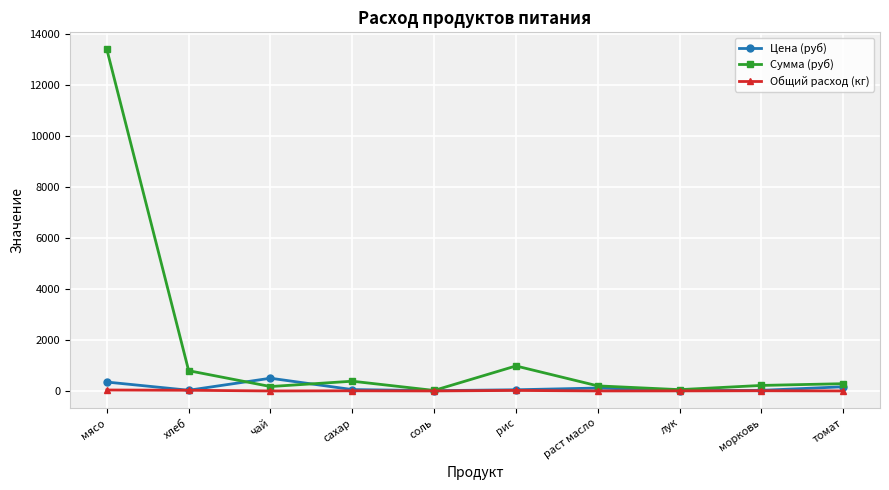

Which series has the widest spread of values?

Сумма (руб)